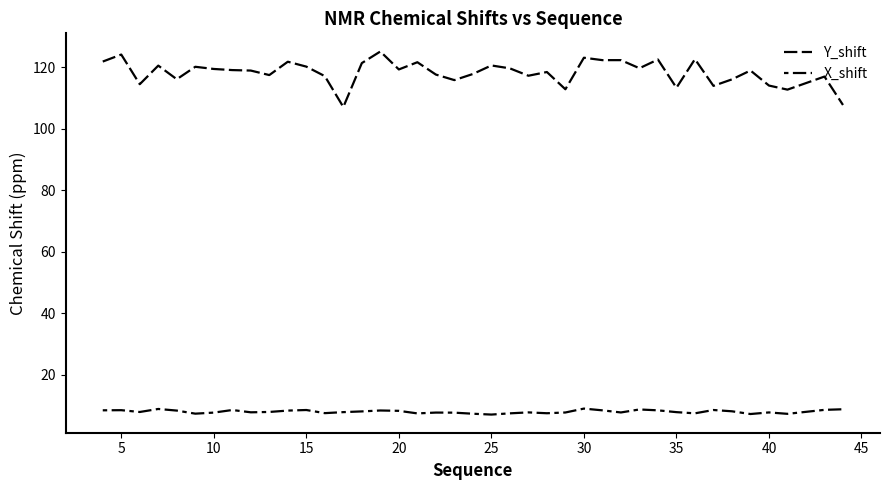

True or false: X_shift and Y_shift cross at least once.

False